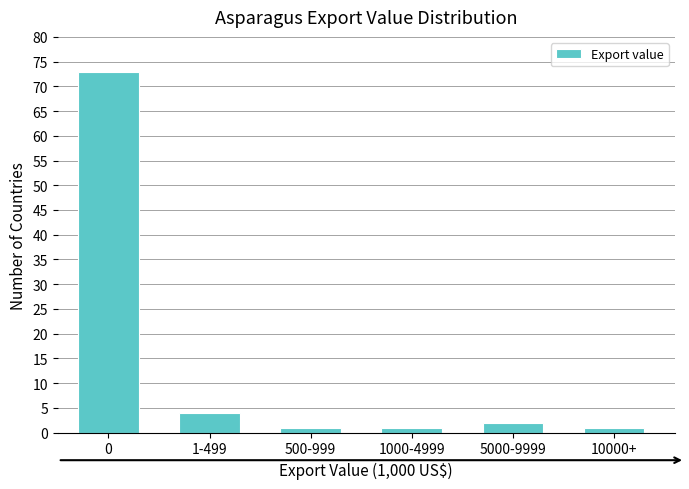

Reading left to right, transcribe all the data shown in this chart.

73	4	1	1	2	1